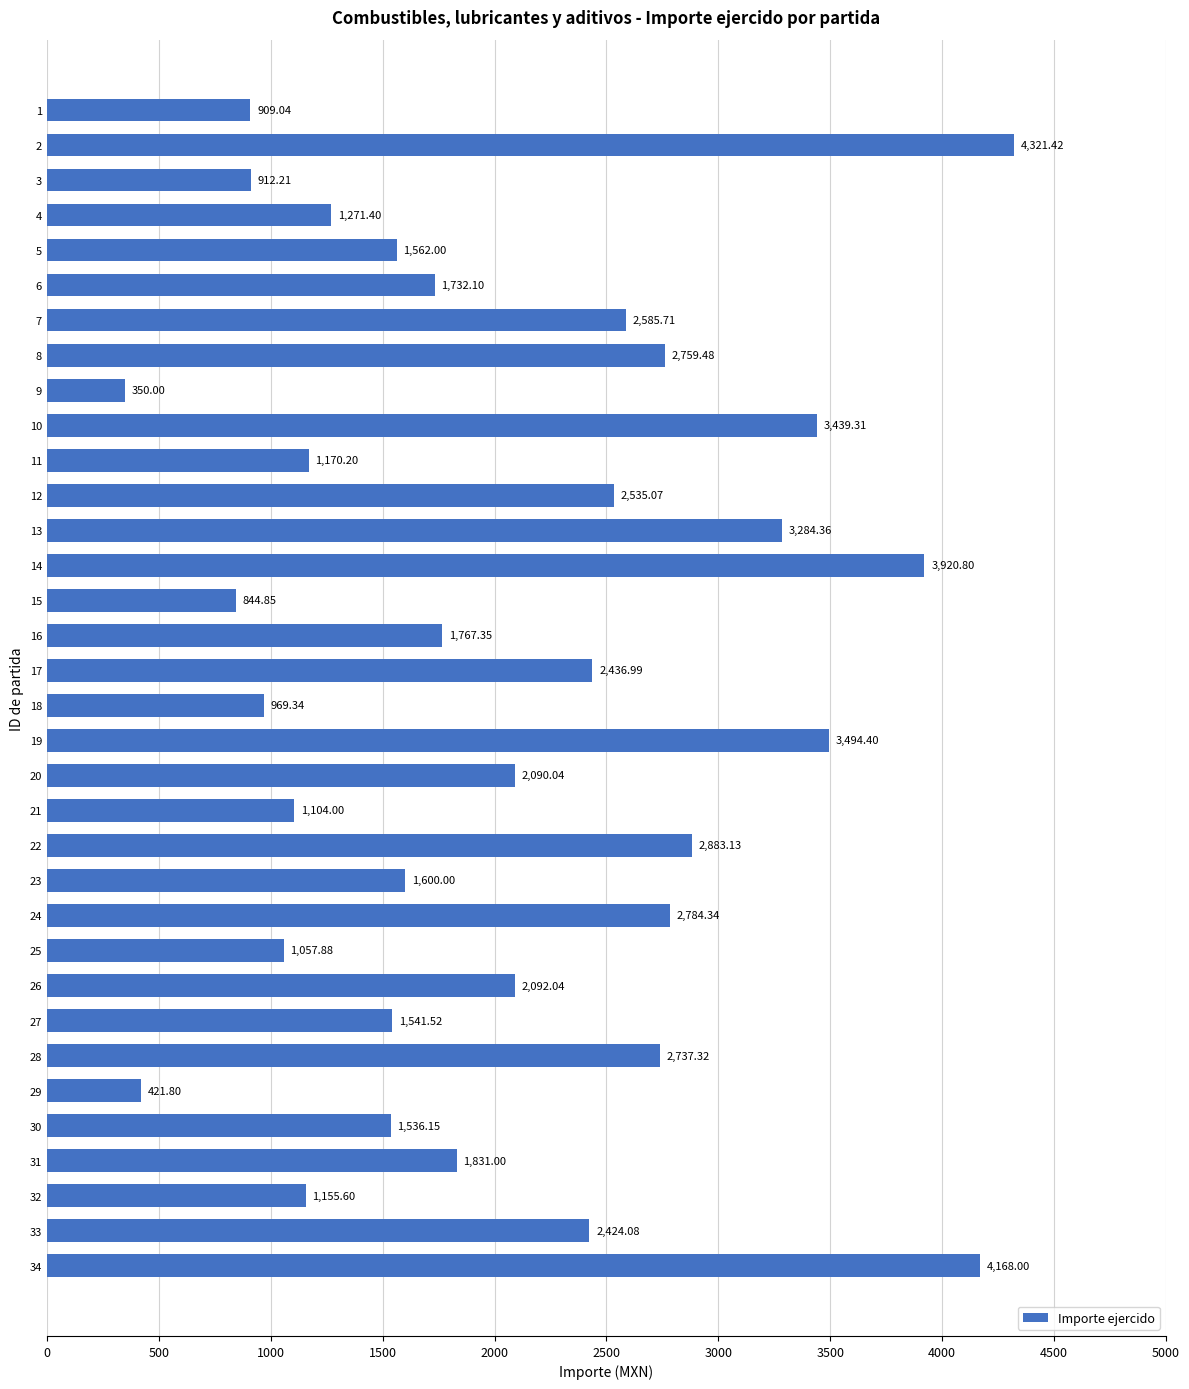

What is the sum of the values at 5 and 34?

5730.0